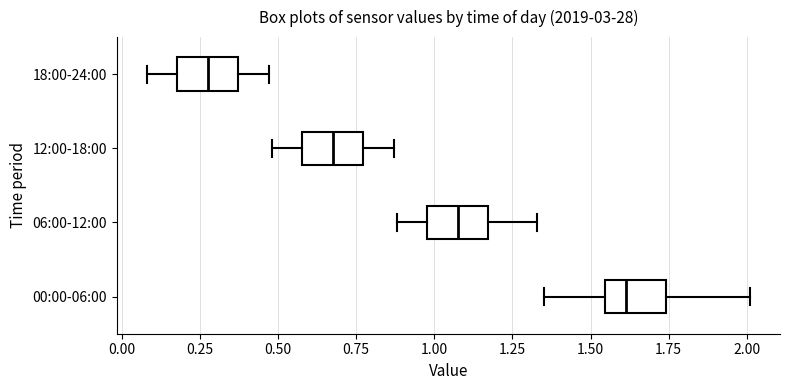

Reading bottom to top, transcribe this box plot: for each box, give where its median line is, the range the box spans, and where its two whiskers end, as read against the x-axis. The values are not printed on the chart, so give them approximately, as read against the axis.

00:00-06:00: median 1.60, box 1.55 to 1.75, whiskers 1.35 to 2.00
06:00-12:00: median 1.10, box 1.00 to 1.15, whiskers 0.90 to 1.35
12:00-18:00: median 0.70, box 0.60 to 0.75, whiskers 0.50 to 0.85
18:00-24:00: median 0.30, box 0.20 to 0.35, whiskers 0.10 to 0.45